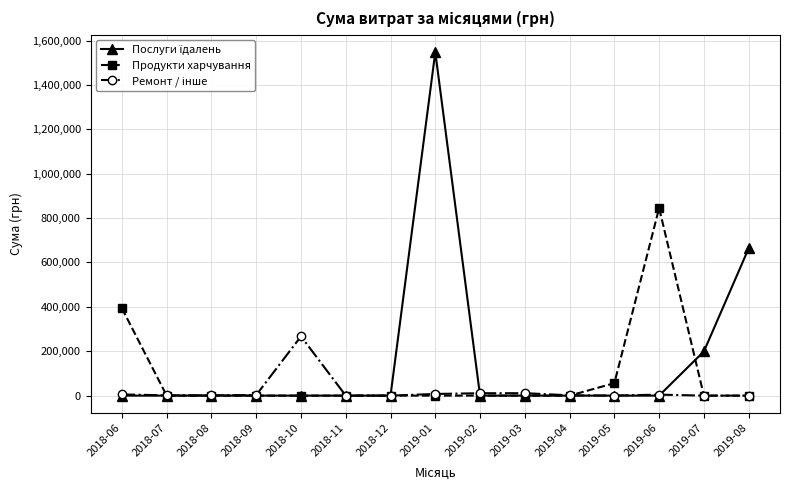

At which category is the sum across all series the highest?

2019-01